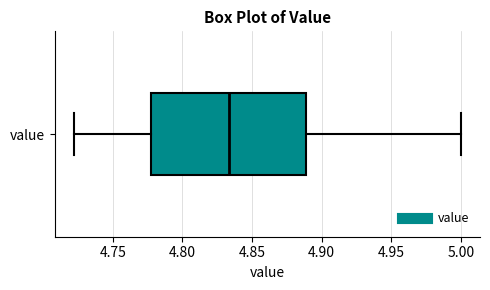

Where does the median line of the box for value sit on the x-axis? The values are not printed on the chart, so give them approximately, as read against the axis.

4.835